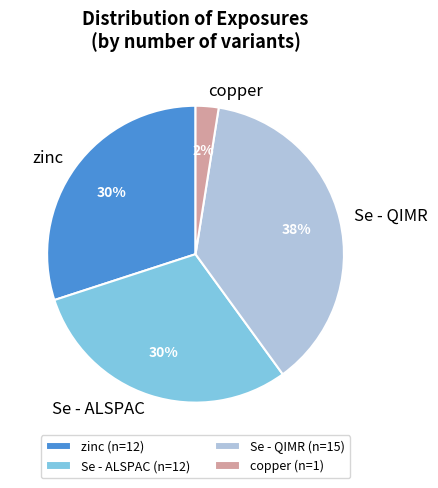

Which slice is the smallest?

copper